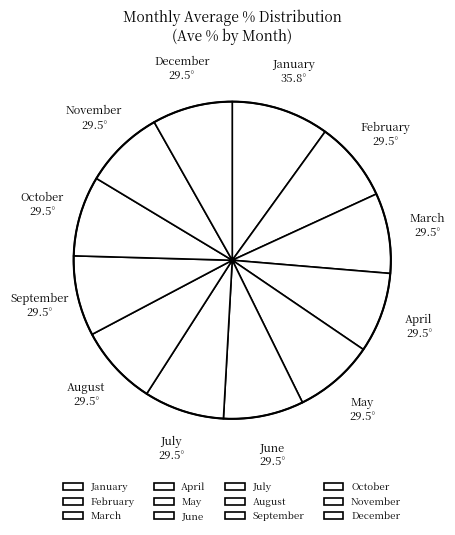

How many segments does this pie chart have?

12